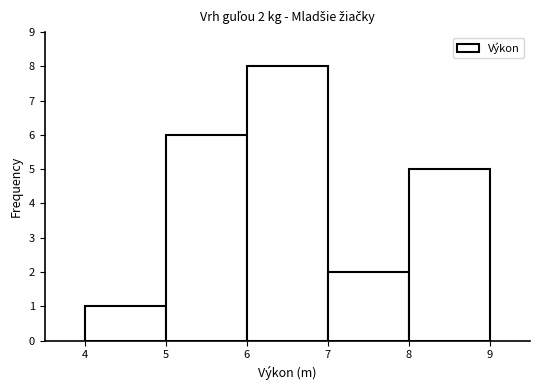

Over which range of the x-axis is the bar tallest?

6 to 7